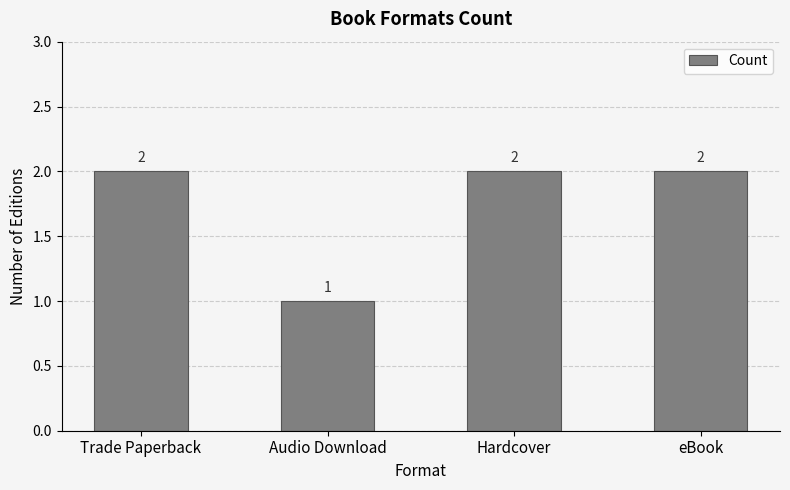

What is the sum of all values?

7